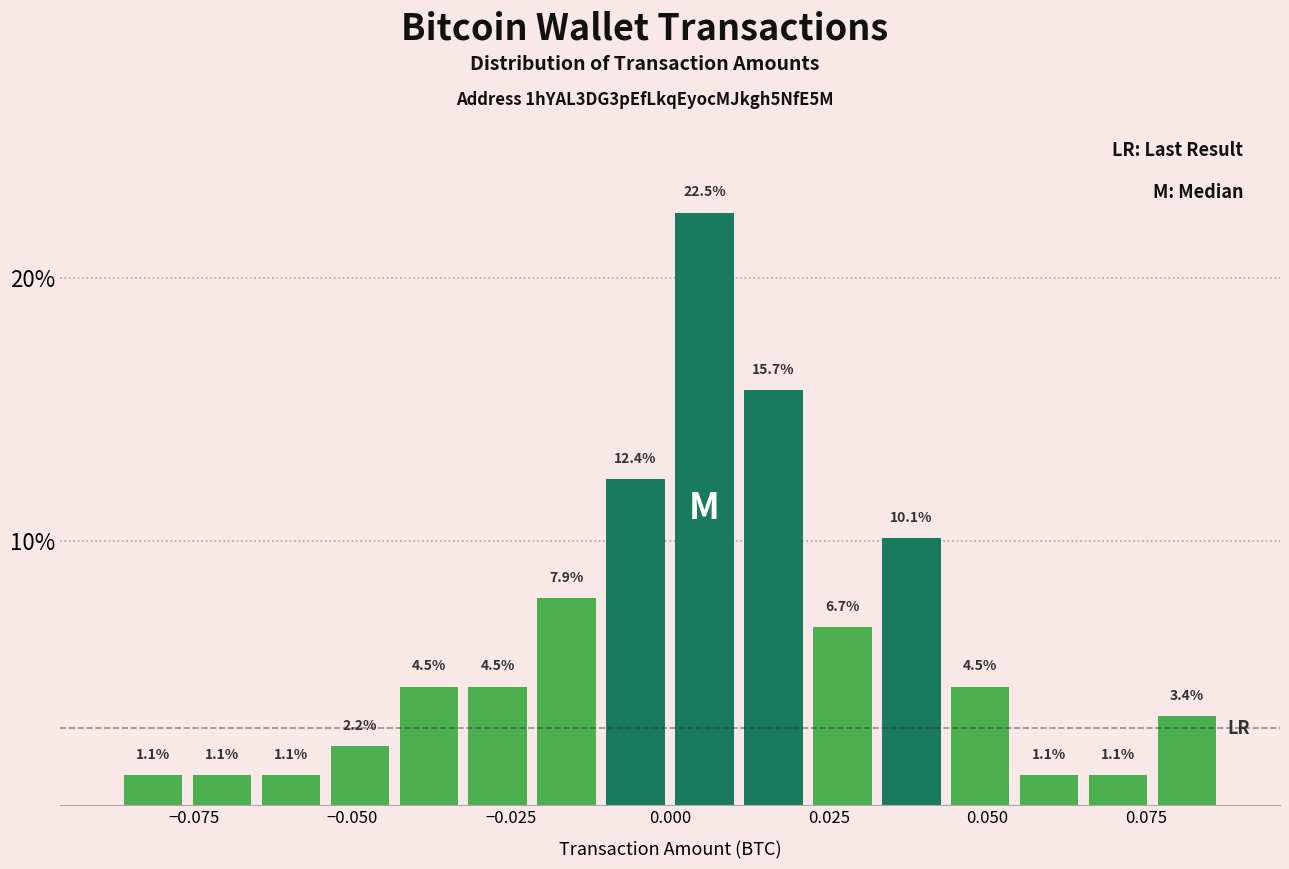

Around what value on the x-axis is the tallest bar? Give the approximate position of its centre, as read against the axis.

0.005